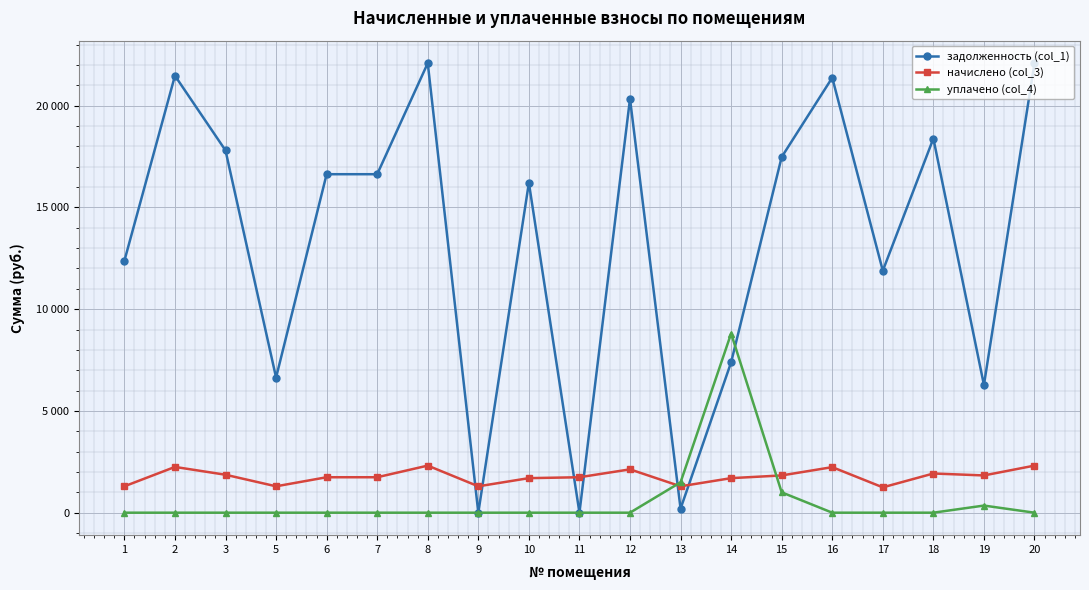

What are all the series names shown in the legend?

задолженность (col_1), начислено (col_3), уплачено (col_4)